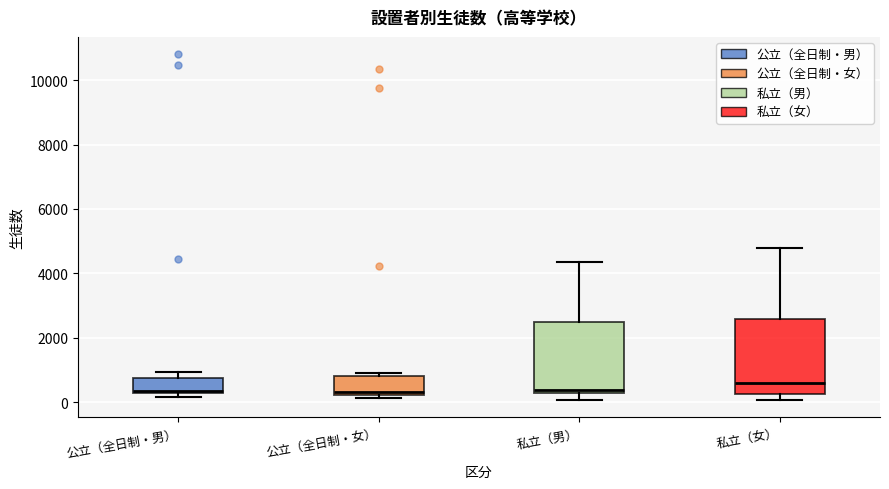

Reading left to right, read every box against the y-axis: the position of its median line, the range the box covers, and the ends of its whiskers. The values are not printed on the chart, so give them approximately, as read against the axis.

公立（全日制・男）: median 400, box 200 to 800, whiskers 200 (just below the box's lower edge) to 1000
公立（全日制・女）: median 400, box 200 to 800, whiskers 200 (just below the box's lower edge) to 1000
私立（男）: median 400, box 200 to 2400, whiskers 0 to 4400
私立（女）: median 600, box 200 to 2600, whiskers 0 to 4800